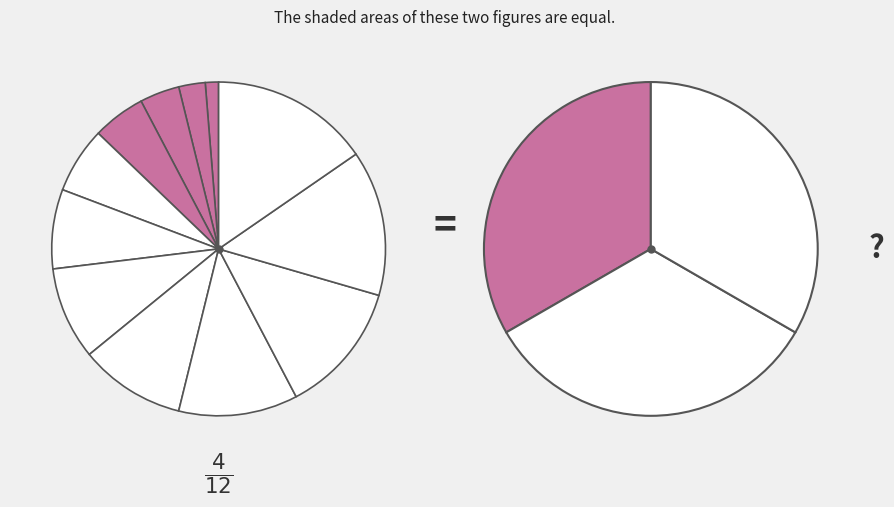

Is it true that 1 is 1% of the pie?

True